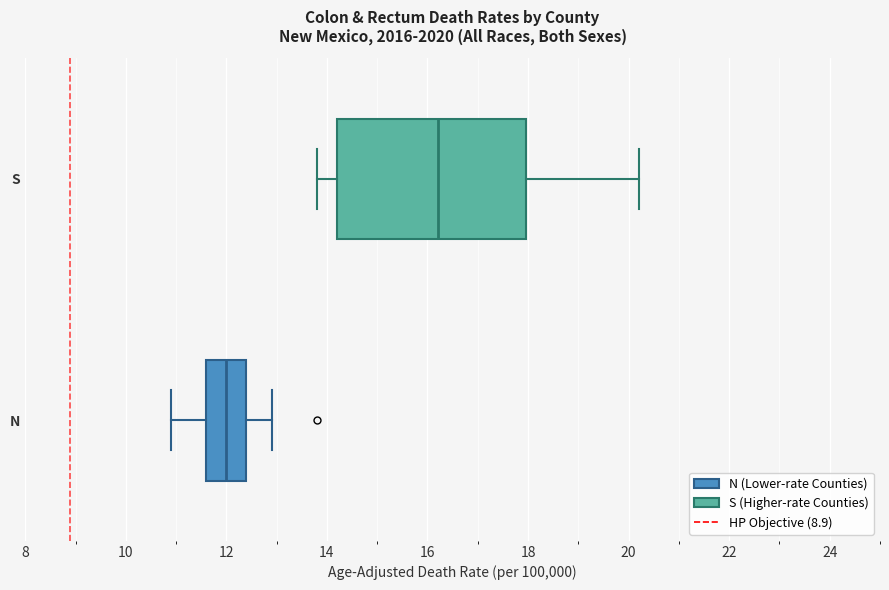

Reading bottom to top, read every box against the x-axis: the position of its median line, the range the box covers, and the ends of its whiskers. The values are not printed on the chart, so give them approximately, as read against the axis.

N: median 12.0, box 11.6 to 12.4, whiskers 11.0 to 13.0
S: median 16.2, box 14.2 to 18.0, whiskers 13.8 to 20.2